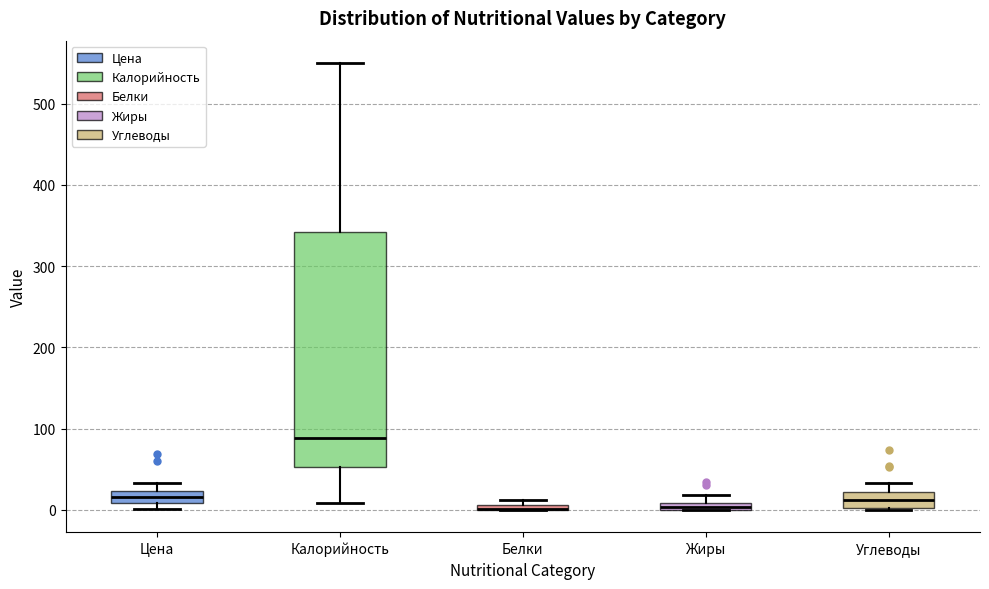

Comparing the boxes themselves (not the whiskers), which one is the tallest?

Калорийность